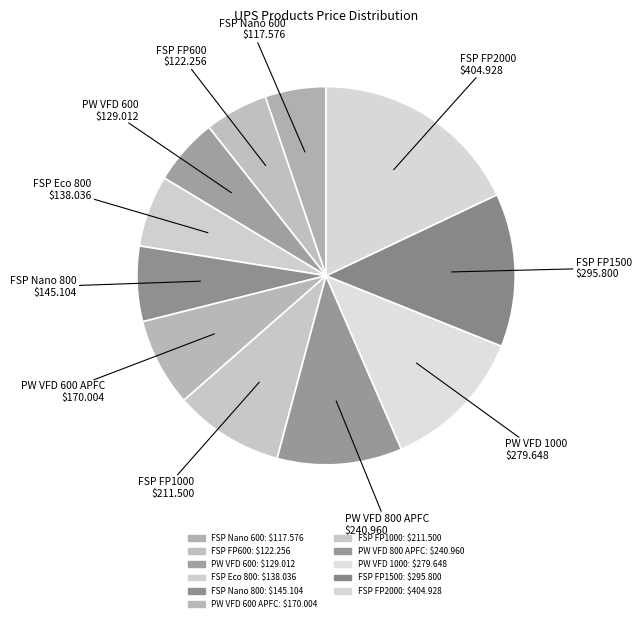

True or false: PW VFD 800 APFC accounts for 18% of the total.

False